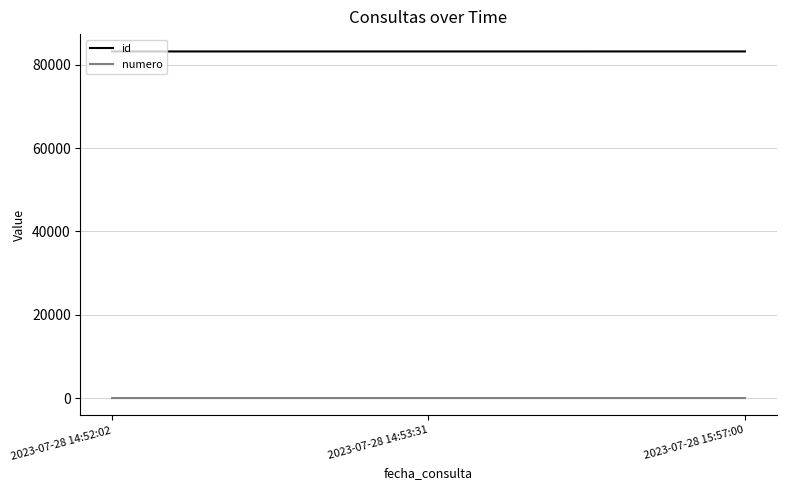

Rank the series by their average value, from lowest to highest.

numero, id